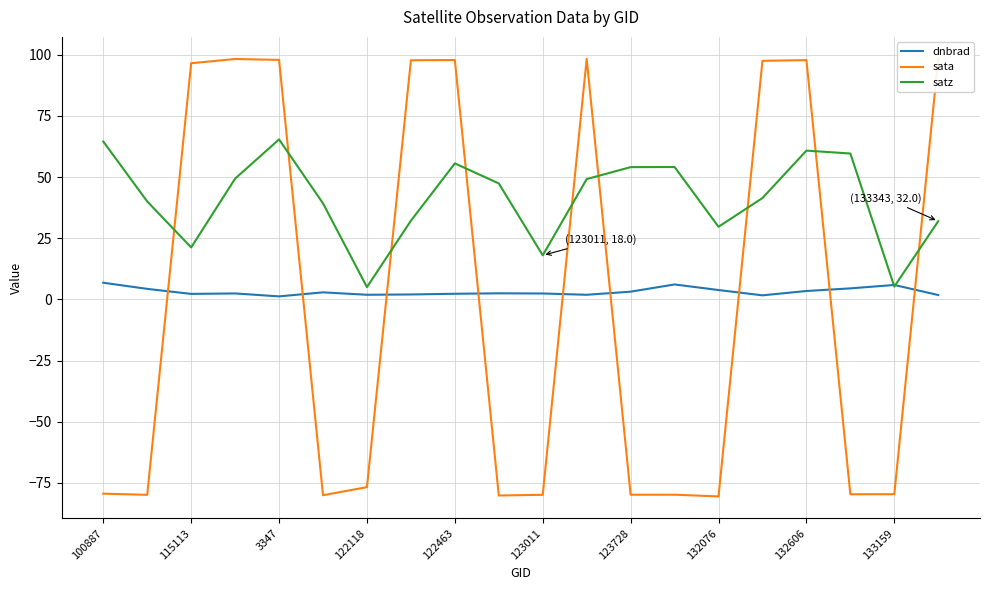

The satz series shows 33.4 at 122463. True or false?

False